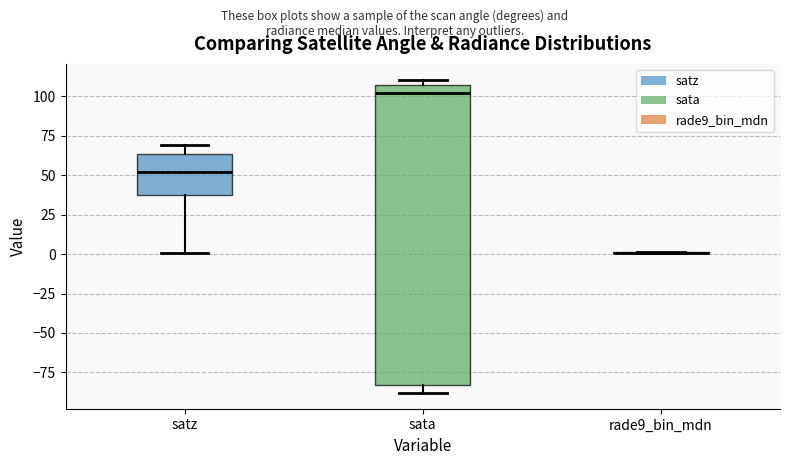

Comparing the boxes themselves (not the whiskers), which one is the tallest?

sata